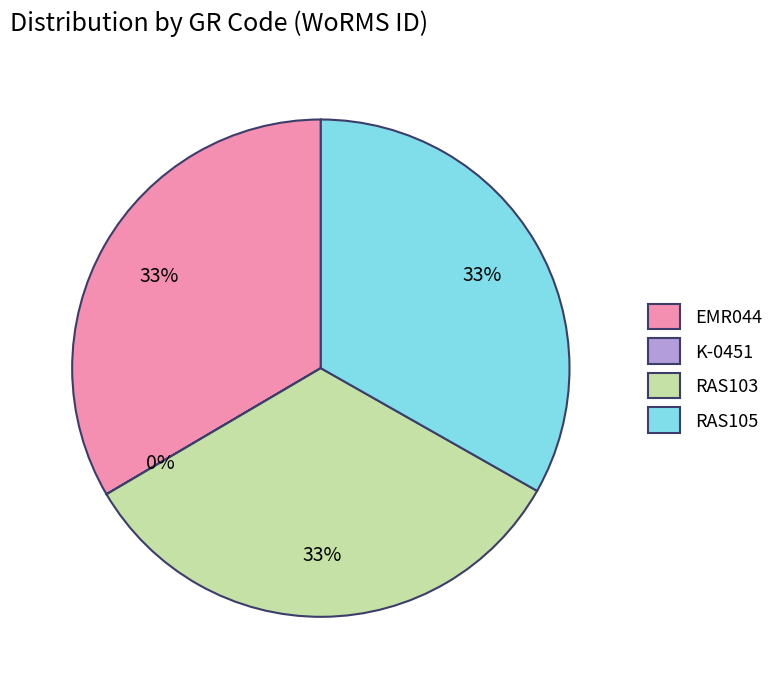

Do EMR044 and RAS105 together represent more than half of the pie?

Yes